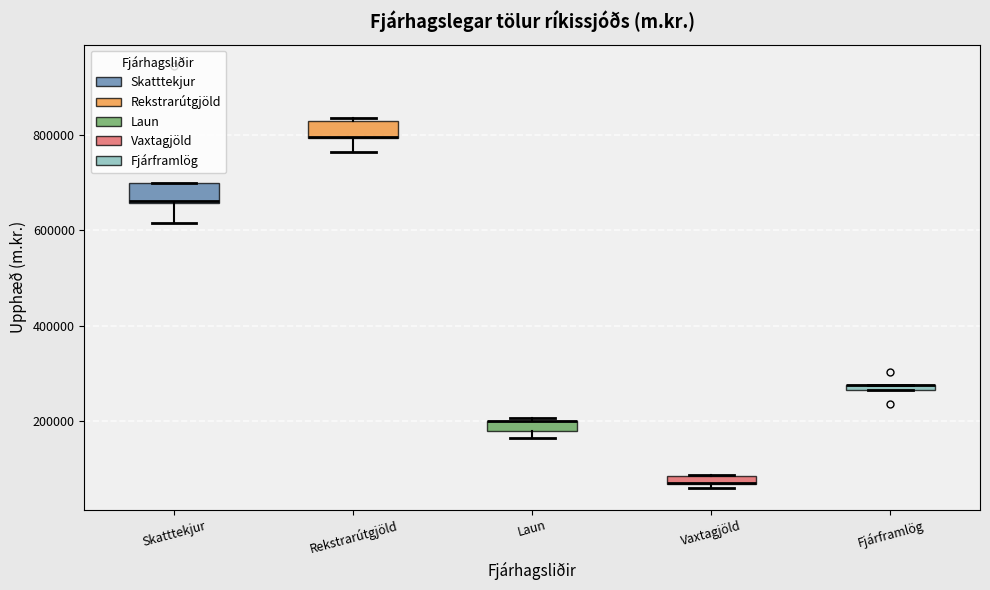

Where does the lower whisker of the box for Rekstrarútgjöld end on the y-axis? The values are not printed on the chart, so give them approximately, as read against the axis.

760000